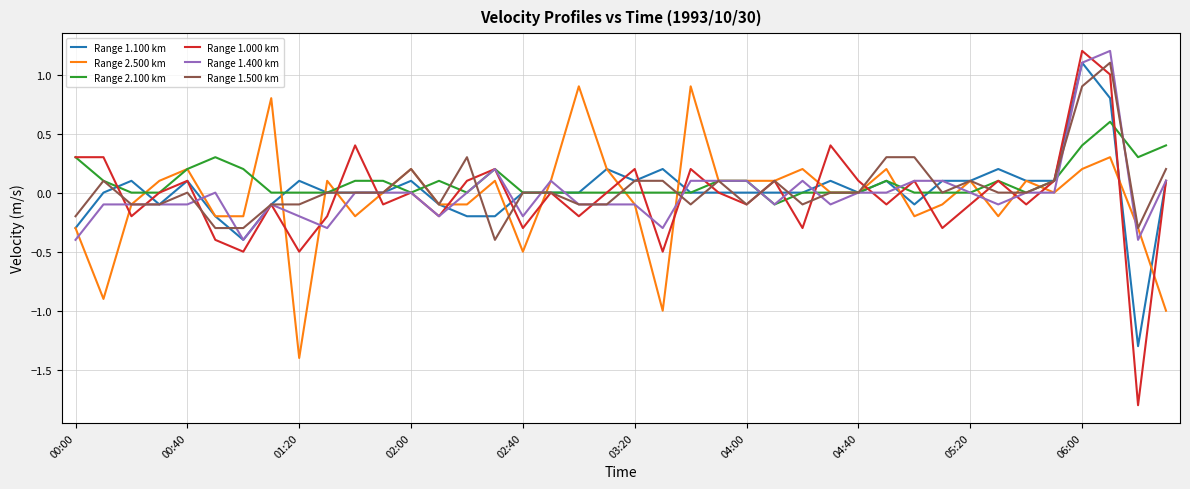

How many series are shown in this chart?

6